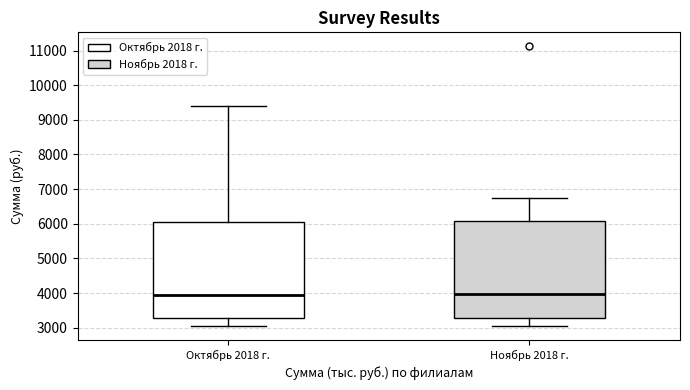

Reading left to right, transcribe this box plot: for each box, give where its median line is, the range the box spans, and where its two whiskers end, as read against the y-axis. The values are not printed on the chart, so give them approximately, as read against the axis.

Октябрь 2018 г.: median 4000, box 3300 to 6100, whiskers 3100 to 9400
Ноябрь 2018 г.: median 4000, box 3300 to 6100, whiskers 3100 to 6700